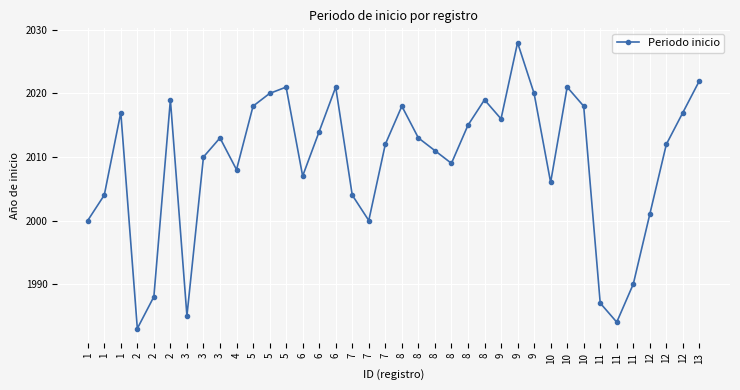

Is this an area chart (filled region under the line)?

No